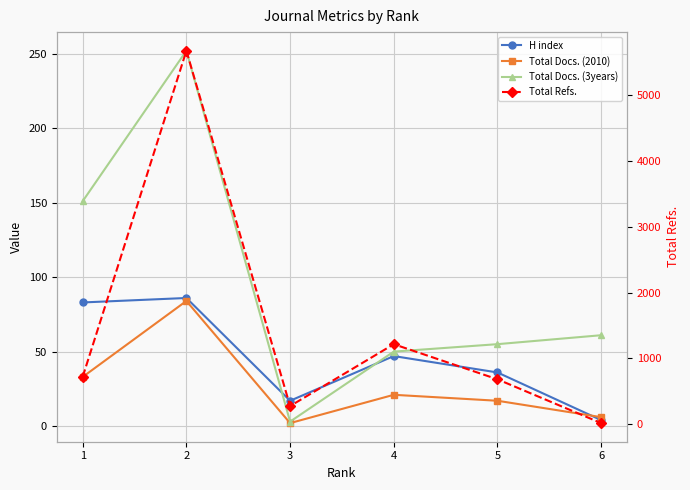

Where does the Total Docs. (2010) series first go above 21?

1